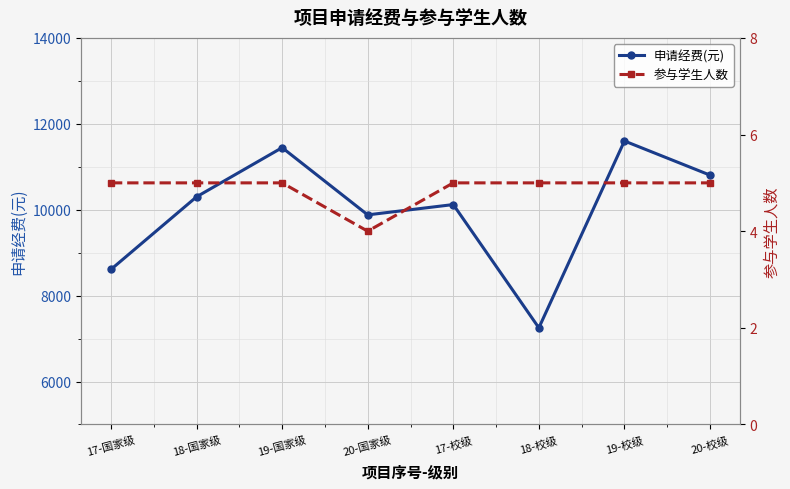

In 参与学生人数, how many points are lower than both neighbors (excluding endpoints)?

1